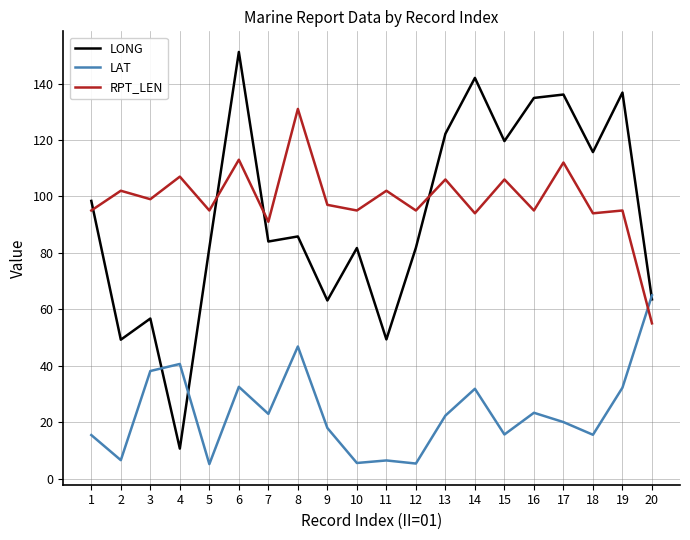

Which series has the largest total across all categories?

RPT_LEN